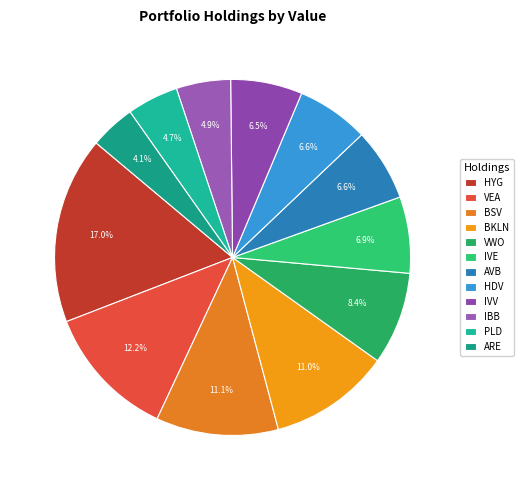

What is the total percentage of VEA and BSV?

23.3%